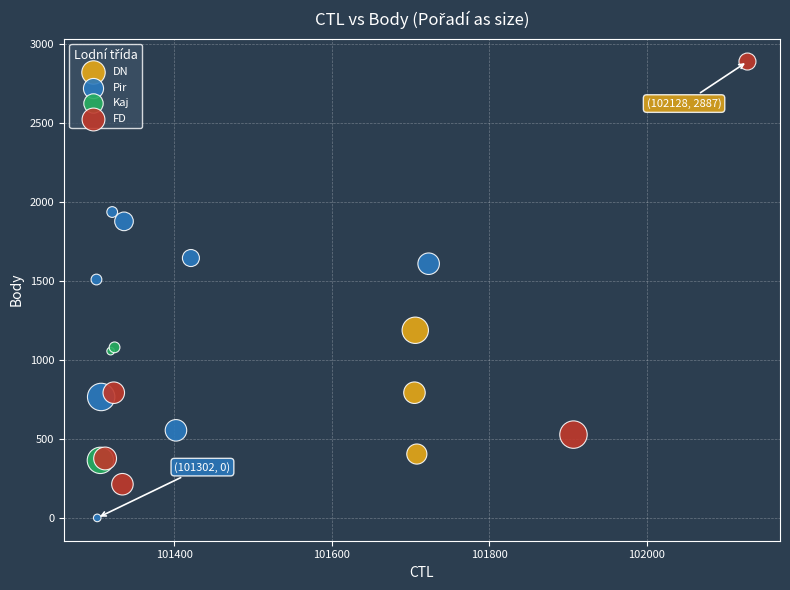

Which series has the largest Y range (max minus min)?

FD